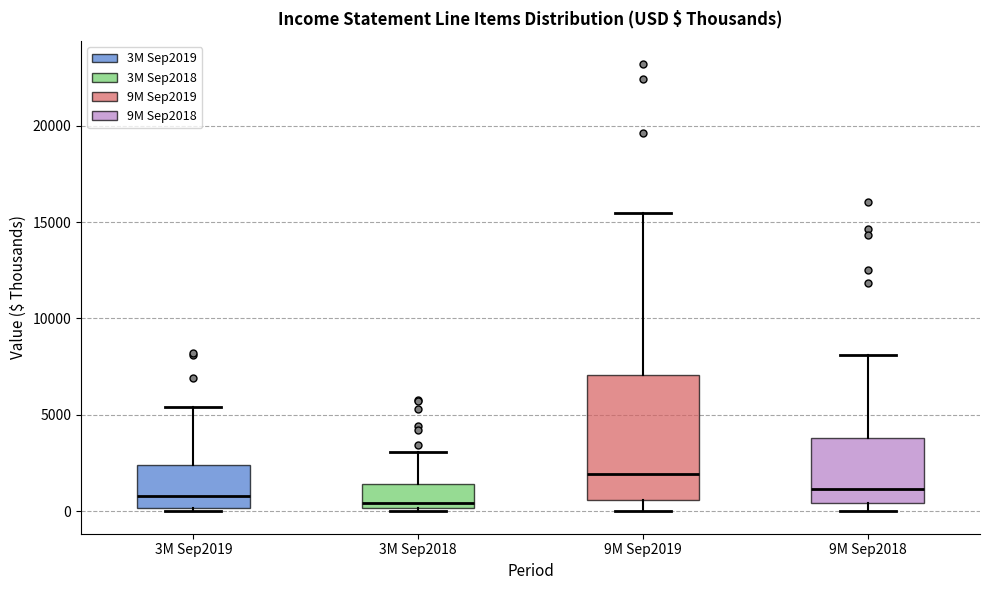

Reading left to right, read every box against the y-axis: the position of its median line, the range the box covers, and the ends of its whiskers. The values are not printed on the chart, so give them approximately, as read against the axis.

3M Sep2019: median 1000, box 0 to 2500, whiskers 0 (just below the box's lower edge) to 5500
3M Sep2018: median 500, box 0 to 1500, whiskers 0 (just below the box's lower edge) to 3000
9M Sep2019: median 2000, box 500 to 7000, whiskers 0 to 15500
9M Sep2018: median 1000, box 500 to 4000, whiskers 0 to 8000